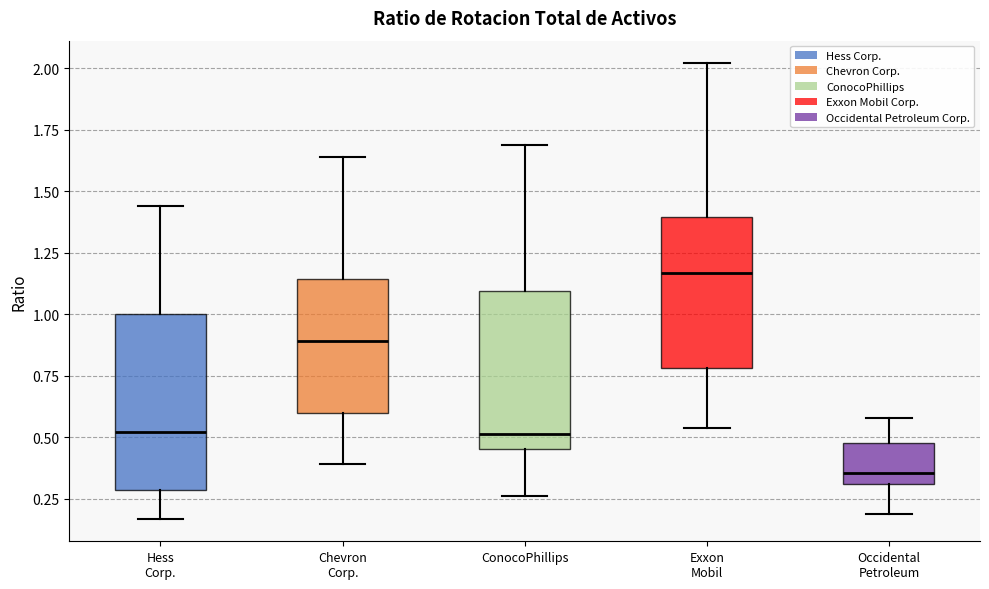

Which box's median line is the highest?

Exxon Mobil